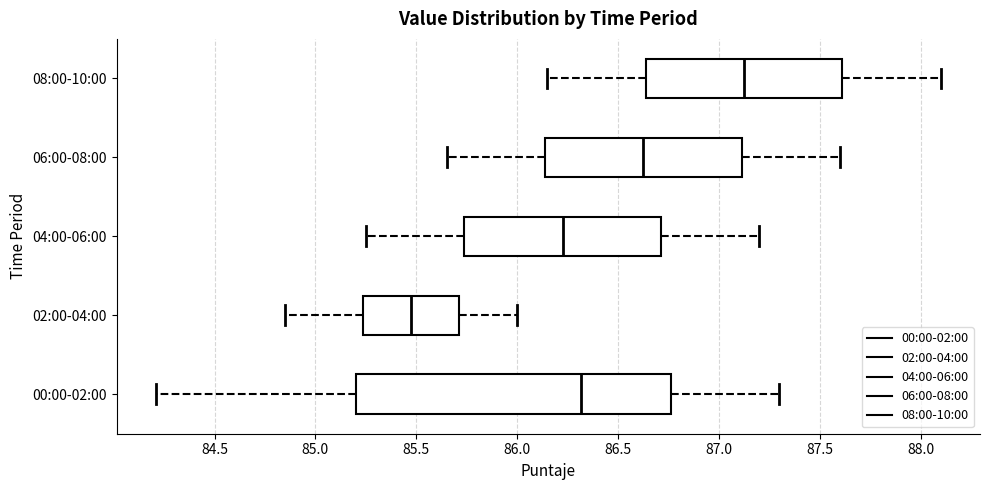

Which box is the widest, from its left edge to its right edge?

00:00-02:00